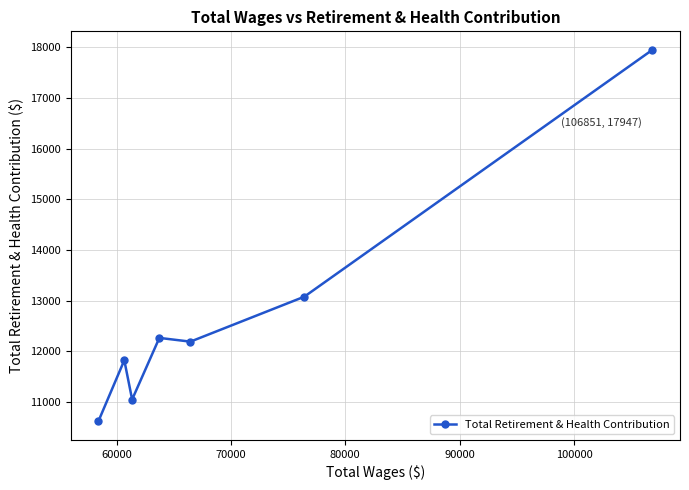

Does the chart have visible grid lines?

Yes